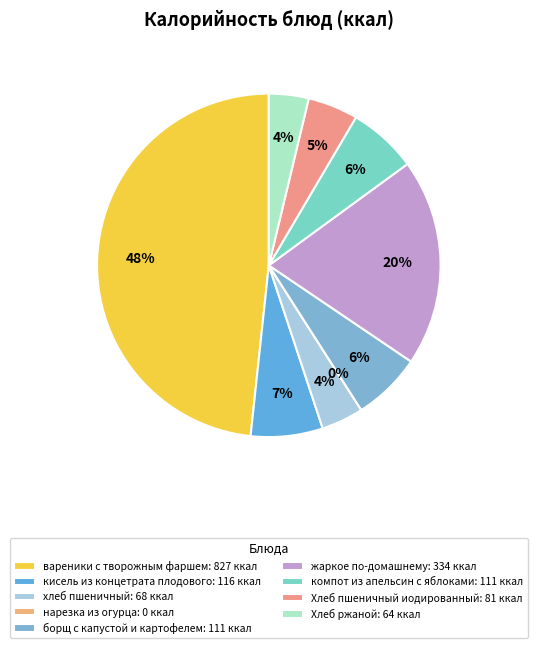

Does Хлеб ржаной represent more than half of the total?

No